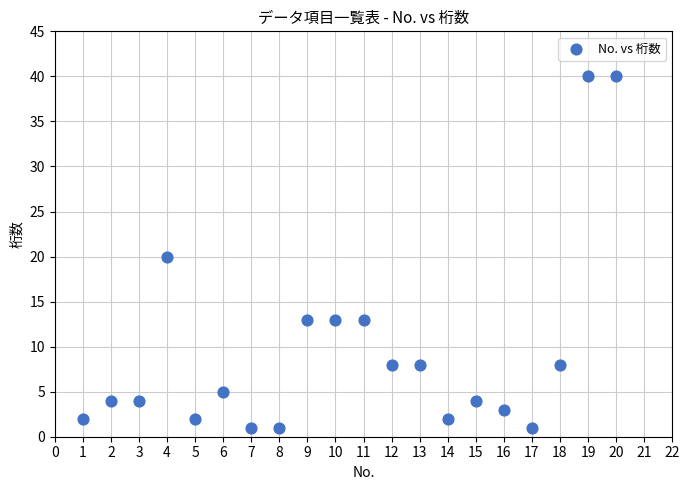

What is the range of X values (max minus min)?

19